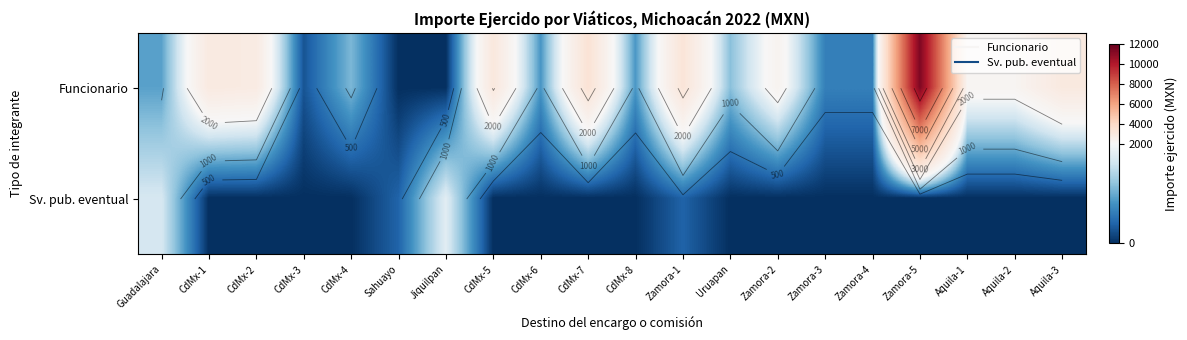

True or false: Funcionario has a value of 3253.0 at Zamora-1.

True